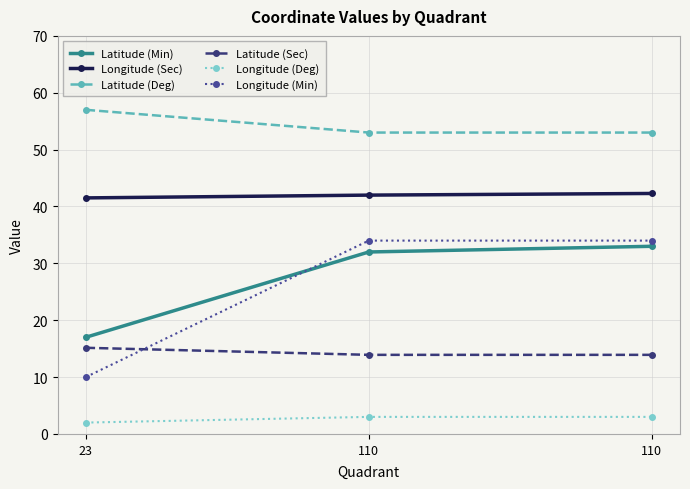

What is the highest value of the Latitude (Min) series?

33.0